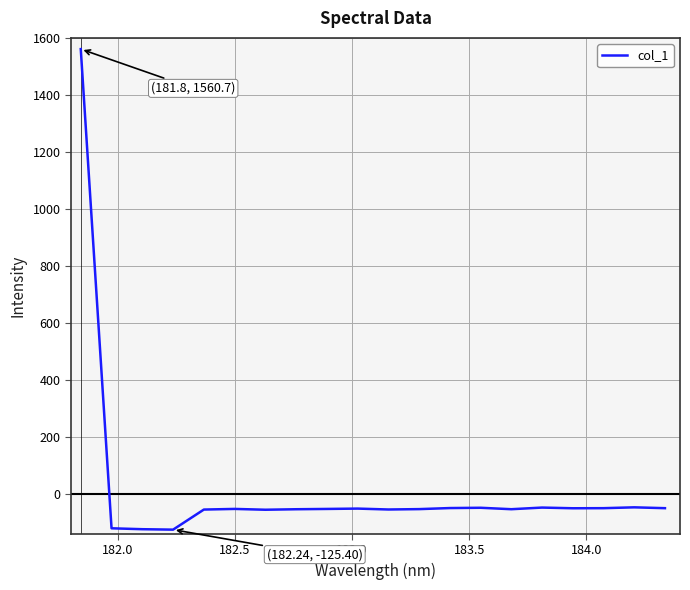

What is the greatest value displayed?

1560.7